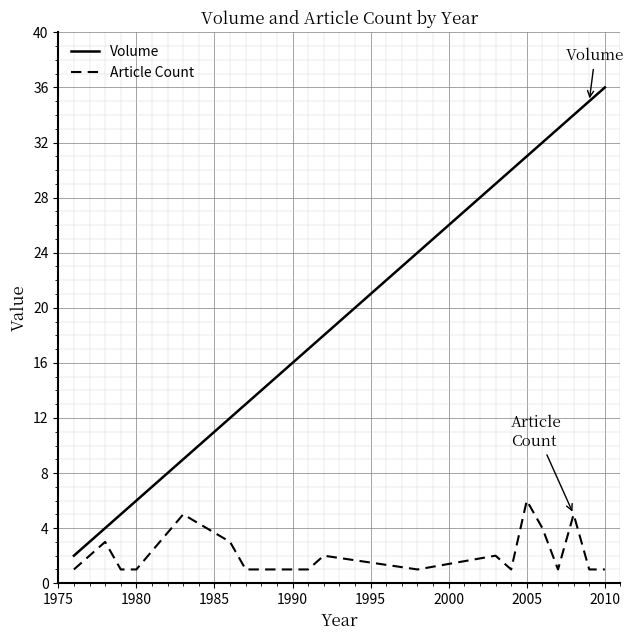

Which series has the largest total across all categories?

Volume